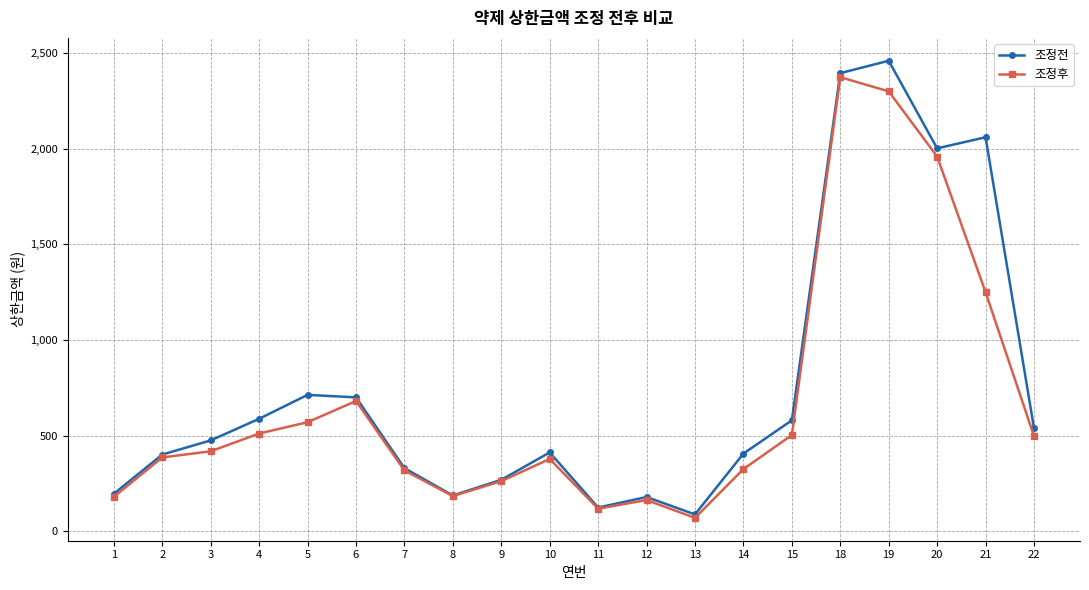

What is the total value across all series at 15?

1083